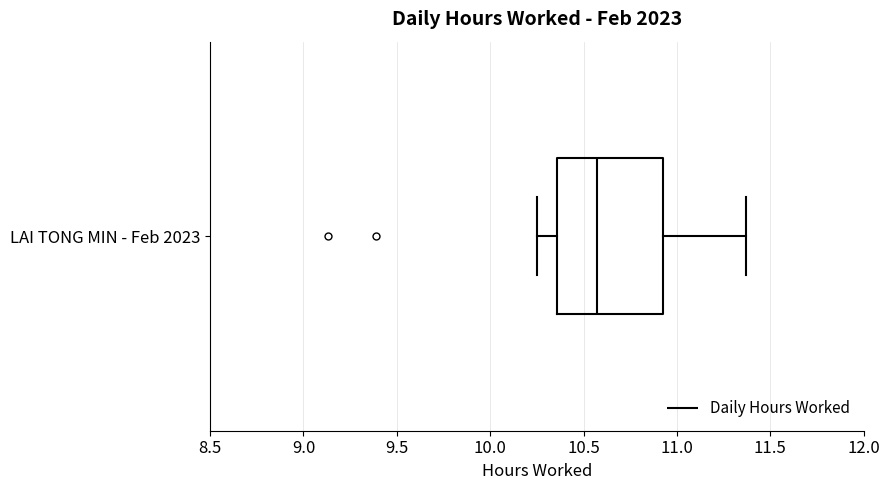

Read this box plot against the x-axis: the position of the median line, the range covered by the box, and the ends of both whiskers. The values are not printed on the chart, so give them approximately, as read against the axis.

median 10.55, box 10.35 to 10.95, whiskers 10.25 to 11.35